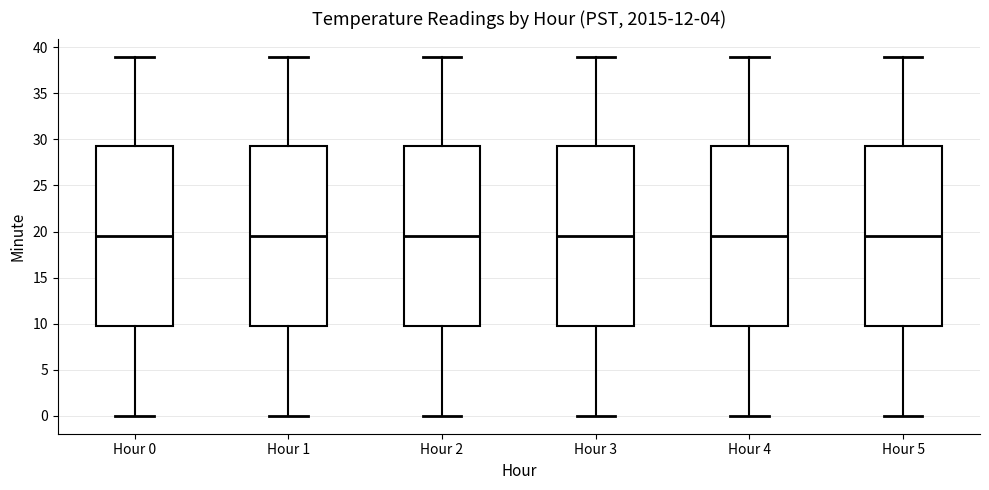

Where is the lower edge of the box for Hour 0 on the y-axis? The values are not printed on the chart, so give them approximately, as read against the axis.

10.0